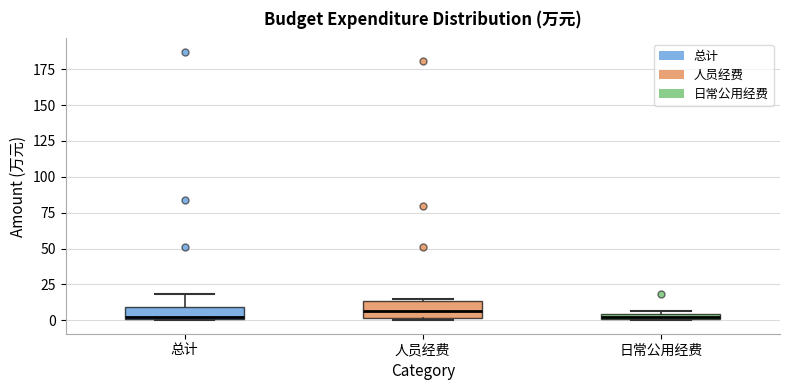

Where is the lower edge of the box for 日常公用经费 on the y-axis? The values are not printed on the chart, so give them approximately, as read against the axis.

0